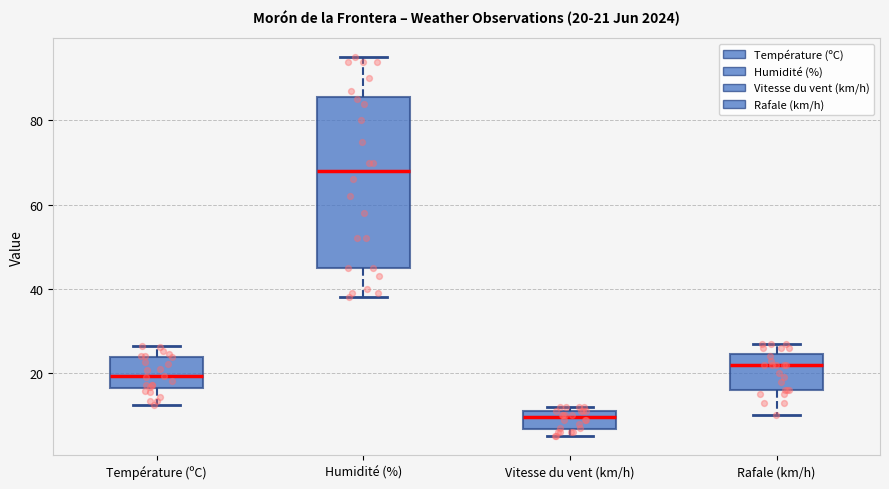

Which box has the lowest median line?

Vitesse du vent (km/h)